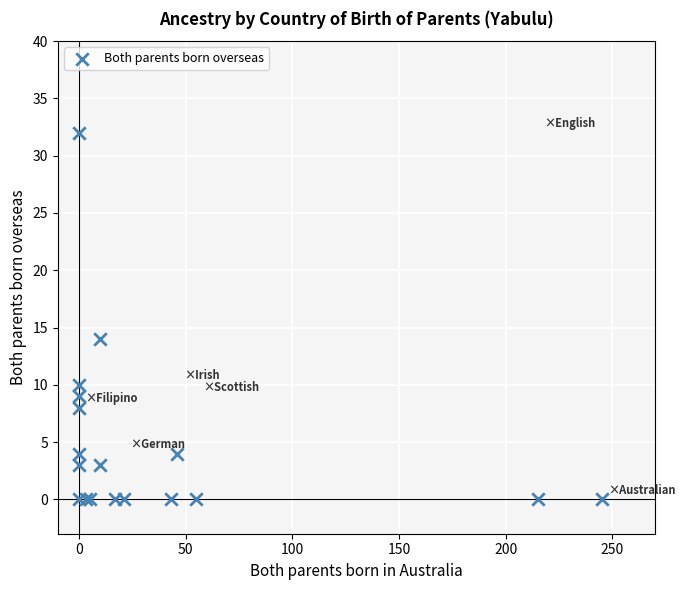

What Y value in the scatter plot is closest to 16?

14